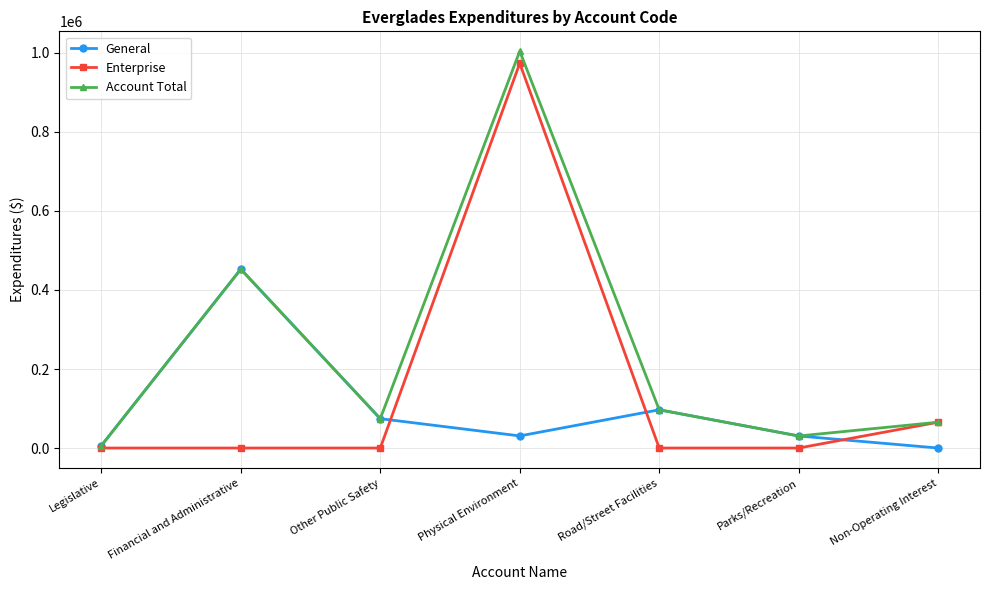

How many series are shown in this chart?

3